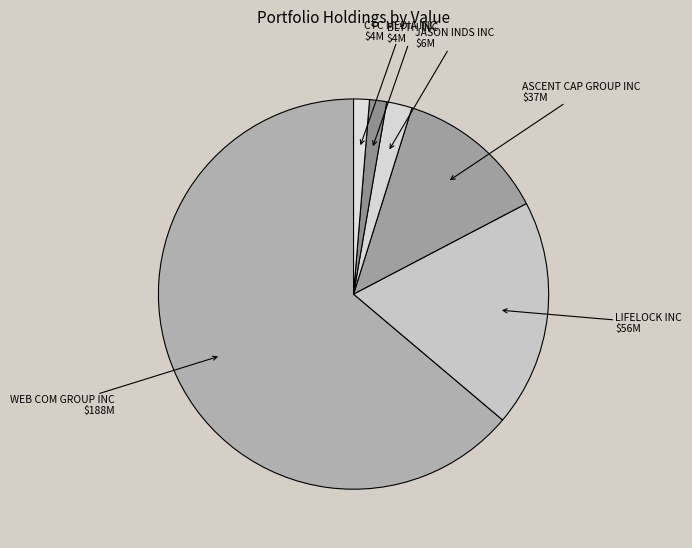

Which has a higher value, CTC MEDIA INC or WEB COM GROUP INC?

WEB COM GROUP INC